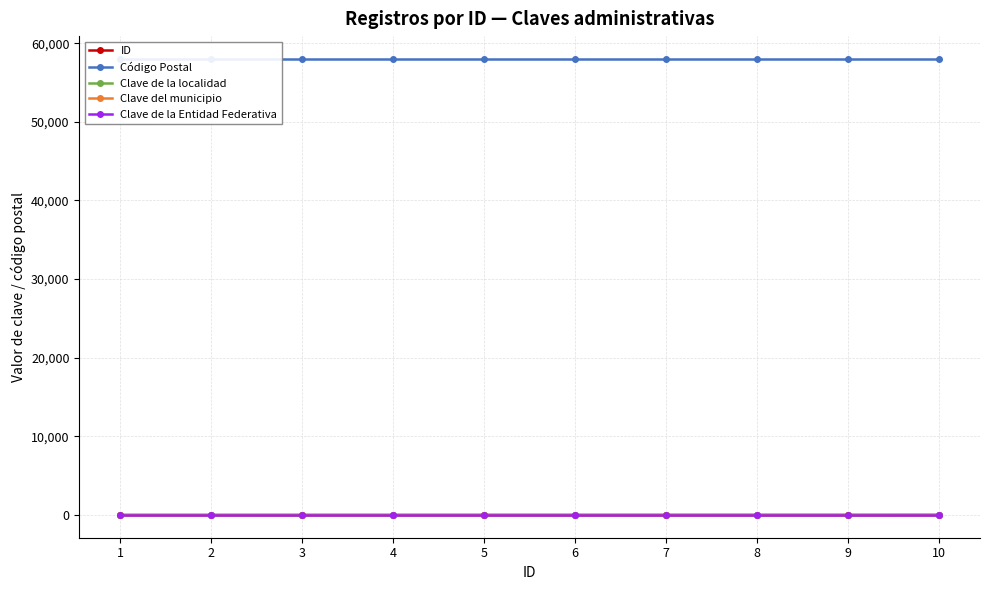

Rank the series by their maximum value, from lowest to highest.

Clave de la localidad, ID, Clave de la Entidad Federativa, Clave del municipio, Código Postal